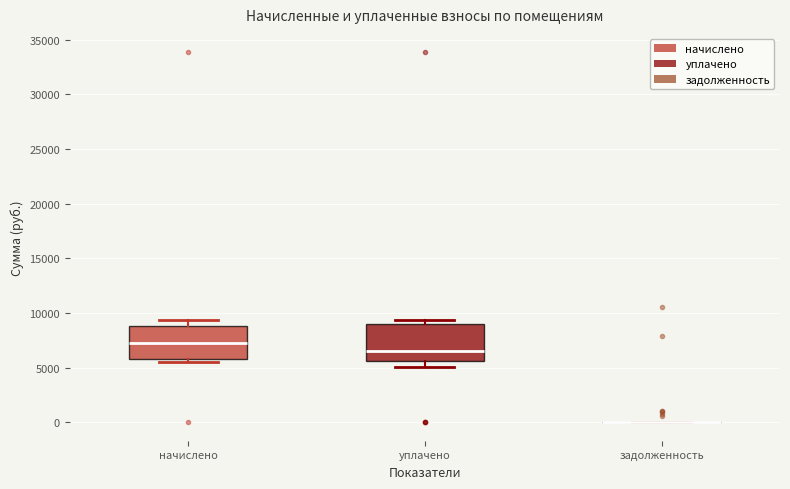

Reading left to right, read every box against the y-axis: the position of its median line, the range the box covers, and the ends of its whiskers. The values are not printed on the chart, so give them approximately, as read against the axis.

начислено: median 7500, box 6000 to 9000, whiskers 5500 to 9500
уплачено: median 6500, box 5500 to 9000, whiskers 5000 to 9500
задолженность: box collapsed to a line at 0, whiskers 0 to 0